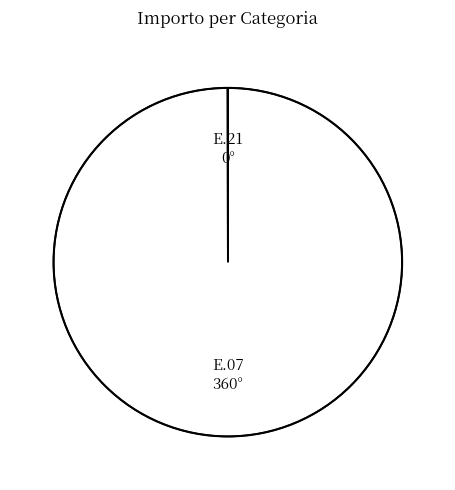

The E.07 slice represents 100% of the pie. True or false?

True